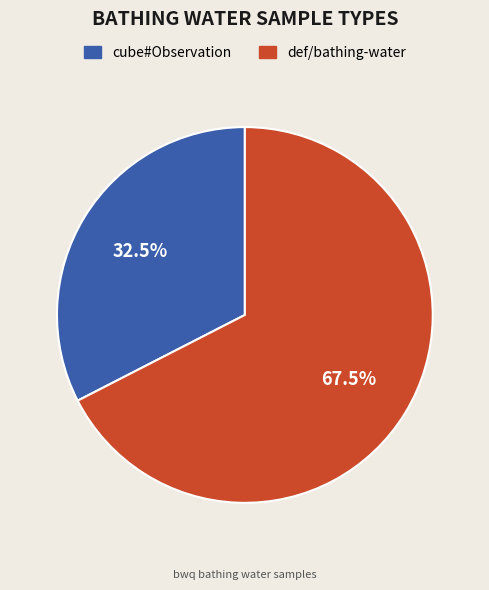

Does any single category account for the majority?

Yes